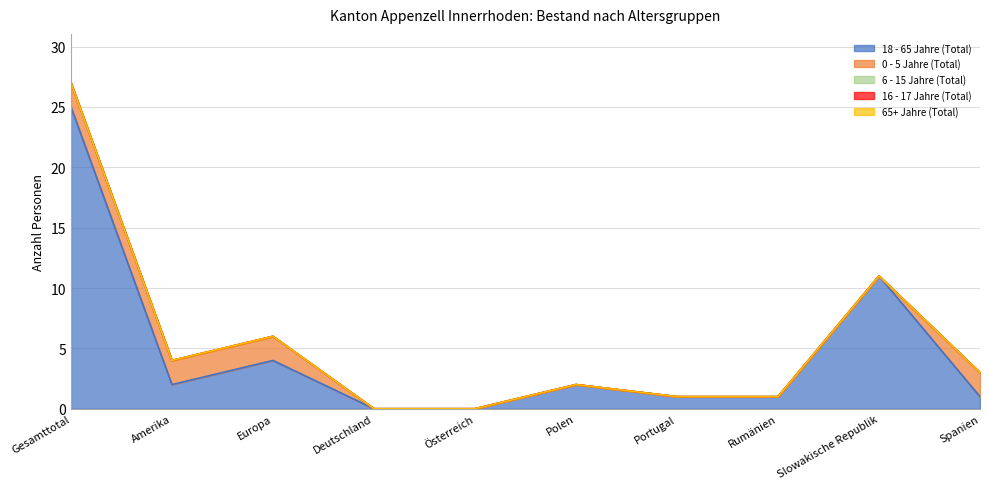

Does the chart have visible grid lines?

Yes